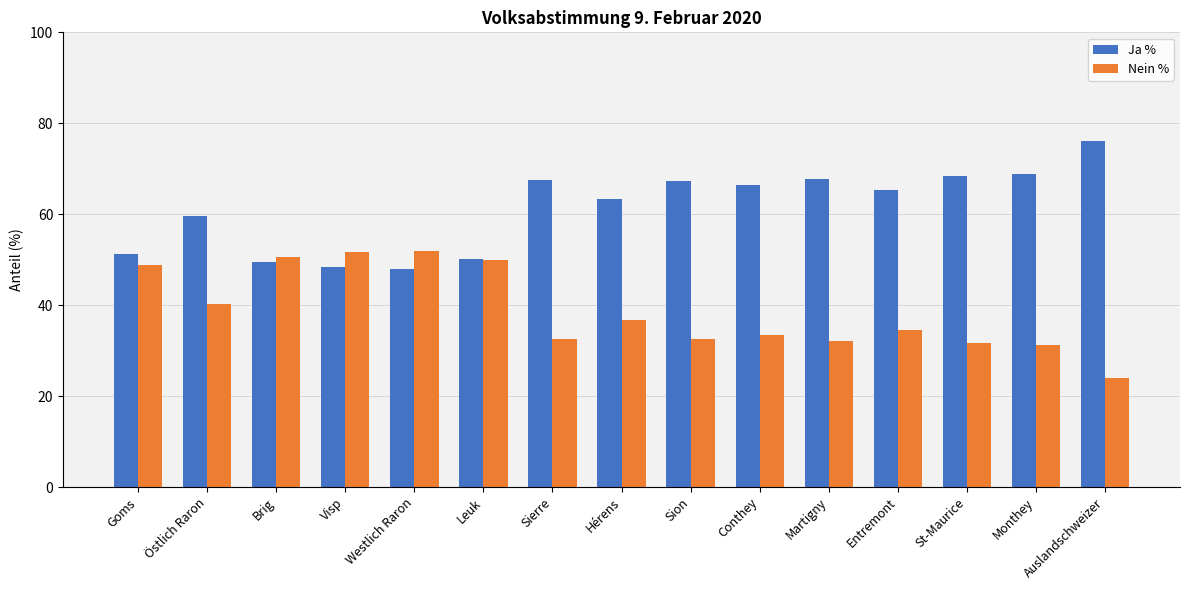

What is the sum of all Ja % values?

917.9